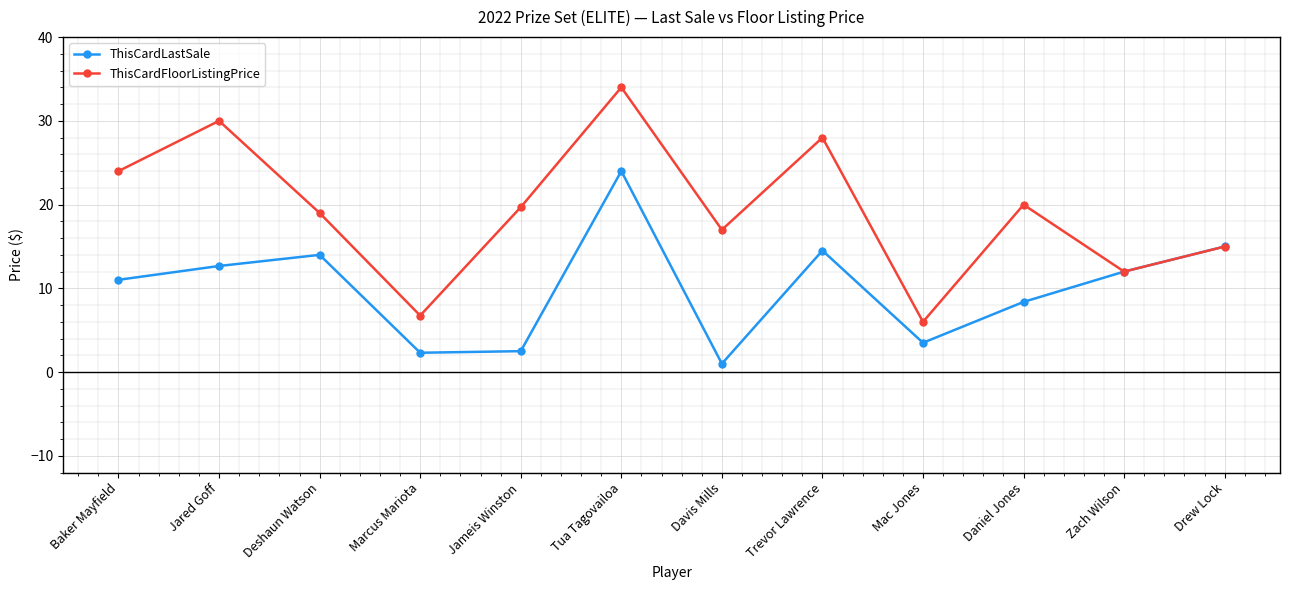

In ThisCardFloorListingPrice, how many points are lower than both neighbors (excluding endpoints)?

4